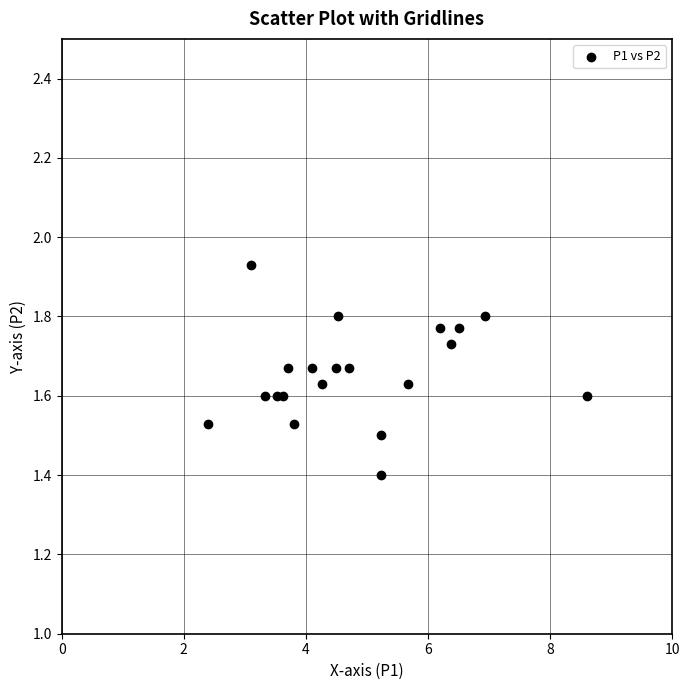

What Y value in the scatter plot is closest to 1?

1.4